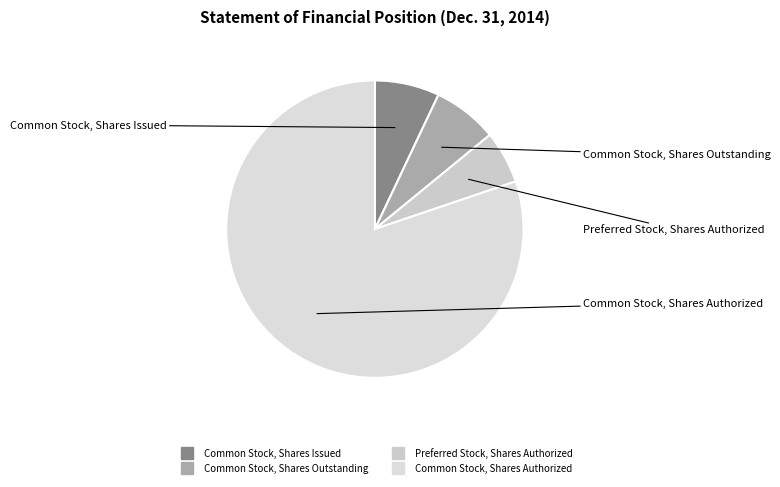

Is the sum of Common Stock, Shares Issued and Common Stock, Shares Outstanding greater than half?

No